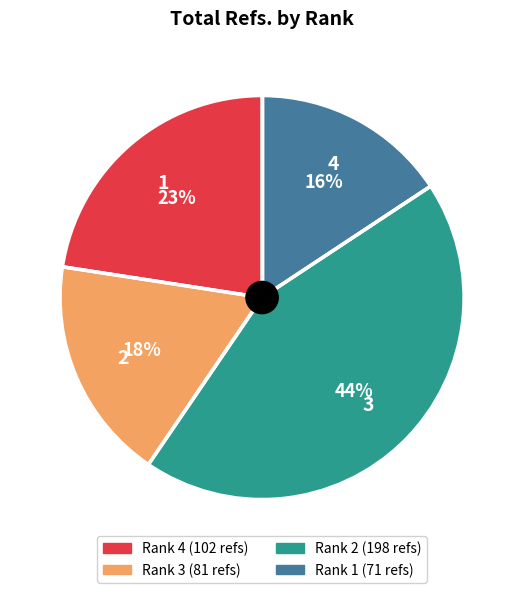

Which category has the biggest portion of the pie?

Rank 2